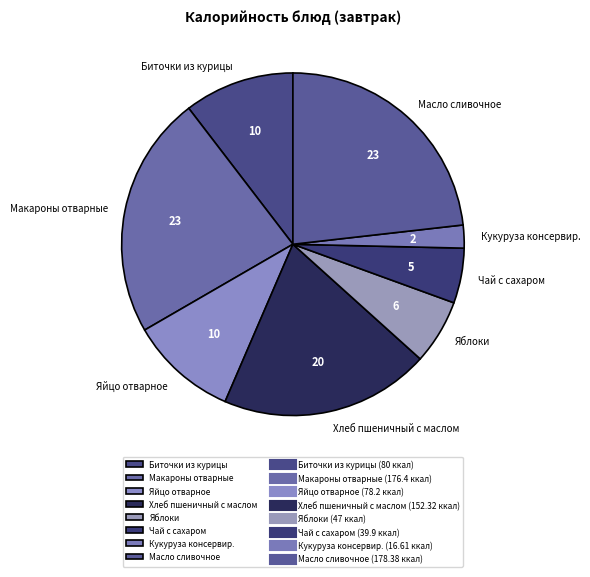

Which slice is the smallest?

Кукуруза консервир.